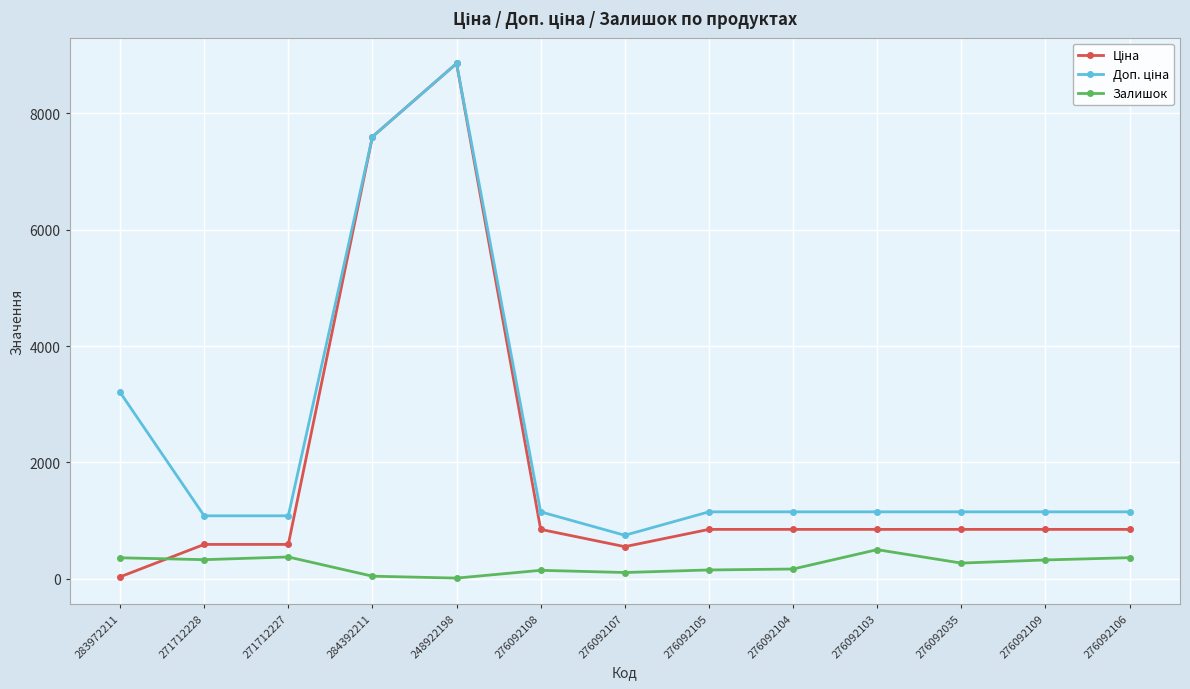

What is the smallest value displayed?

11.0